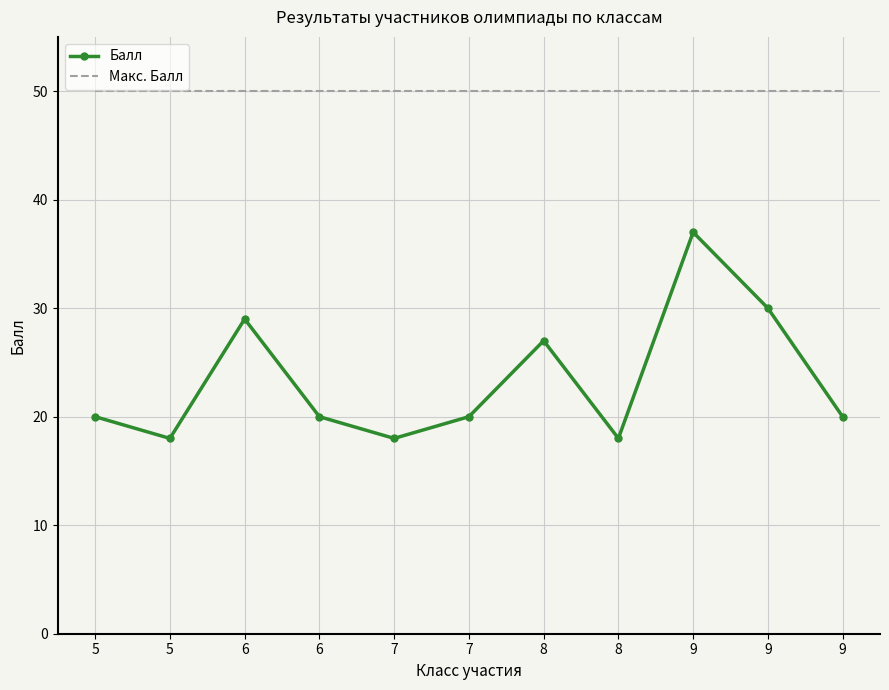

Reading left to right, extract all data points from this chart.

Балл: 5=20	5=18	6=29	6=20	7=18	7=20	8=27	8=18	9=37	9=30	9=20
Макс. Балл: 5=50	5=50	6=50	6=50	7=50	7=50	8=50	8=50	9=50	9=50	9=50